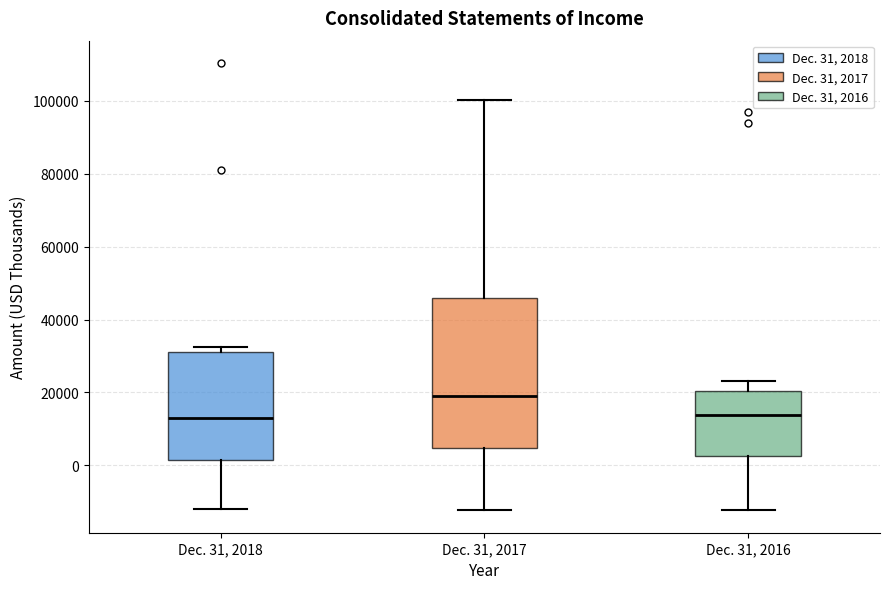

Reading left to right, transcribe this box plot: for each box, give where its median line is, the range the box spans, and where its two whiskers end, as read against the y-axis. The values are not printed on the chart, so give them approximately, as read against the axis.

Dec. 31, 2018: median 12000, box 2000 to 32000, whiskers -12000 to 32000 (just above the box's upper edge)
Dec. 31, 2017: median 20000, box 4000 to 46000, whiskers -12000 to 100000
Dec. 31, 2016: median 14000, box 2000 to 20000, whiskers -12000 to 24000